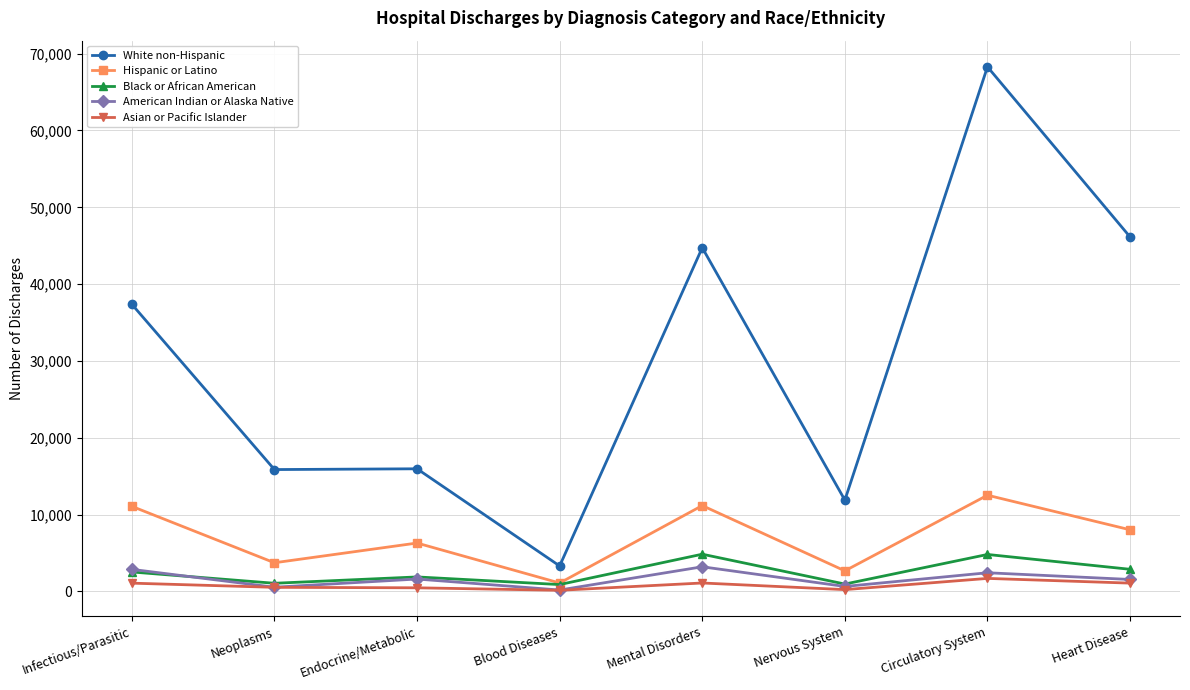

Between Infectious/Parasitic and Endocrine/Metabolic, which series saw the biggest shift?

White non-Hispanic